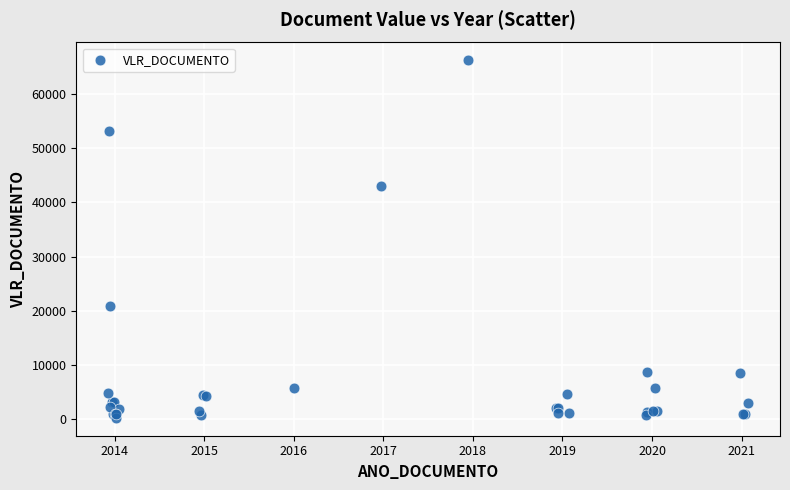

What Y value in the scatter plot is closest to 33227?

43000.0